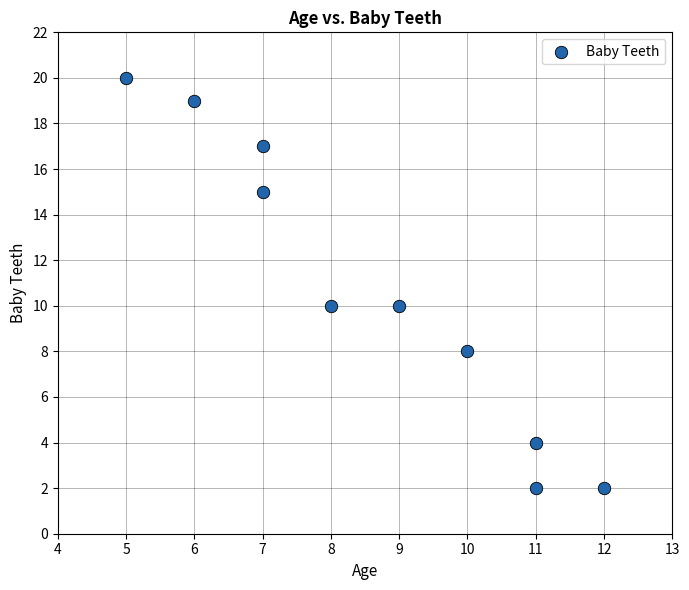

What is the range of Y values (max minus min)?

18